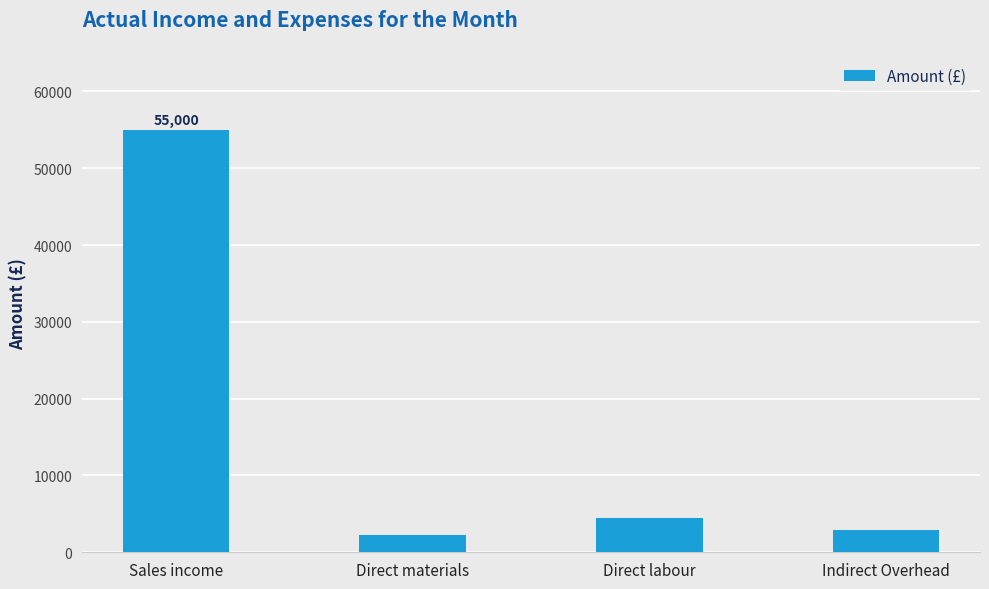

List the labels in order of value, smallest first.

Direct materials, Indirect Overhead, Direct labour, Sales income